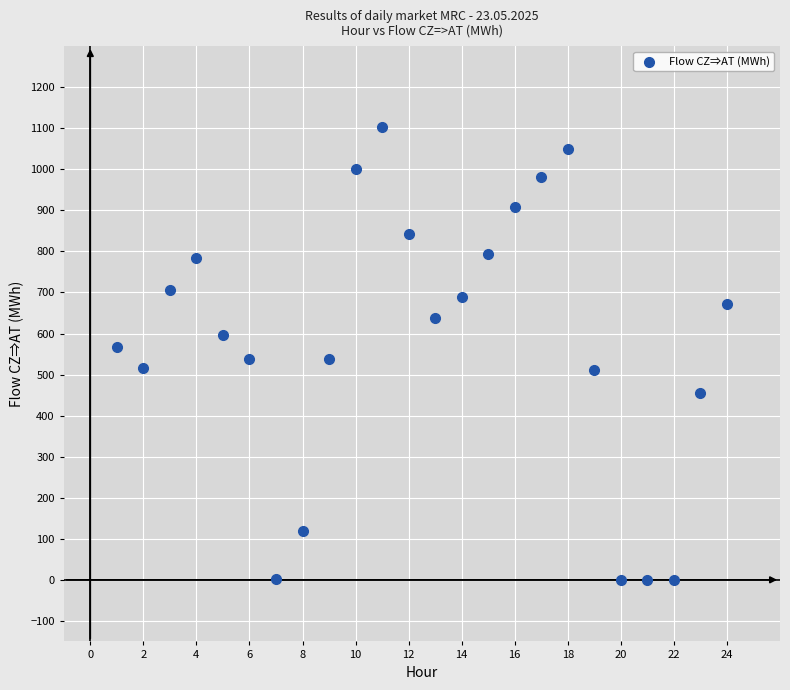

What is the range of X values (max minus min)?

23.0